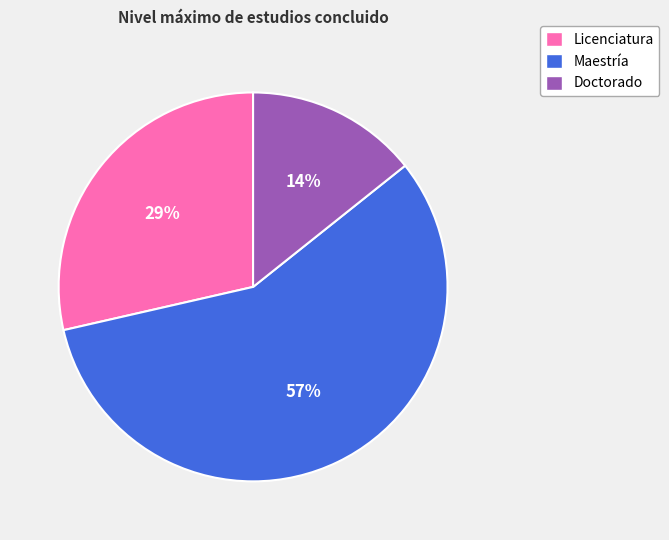

True or false: Maestría accounts for 66% of the total.

False